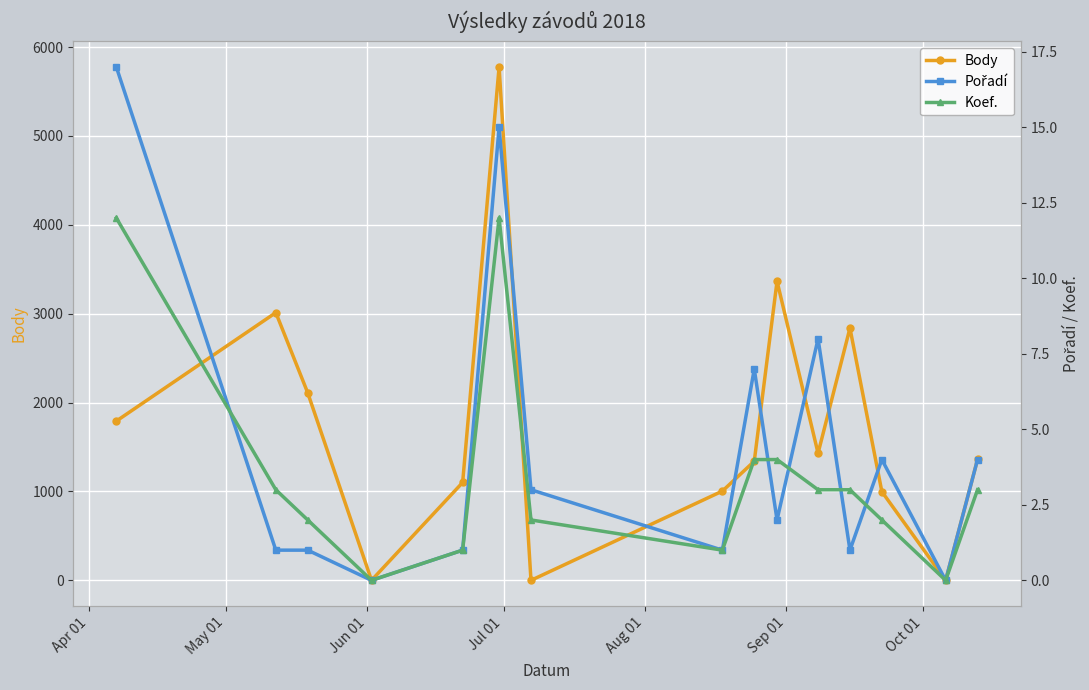

In Body, how many points are higher than both neighbors (excluding endpoints)?

4